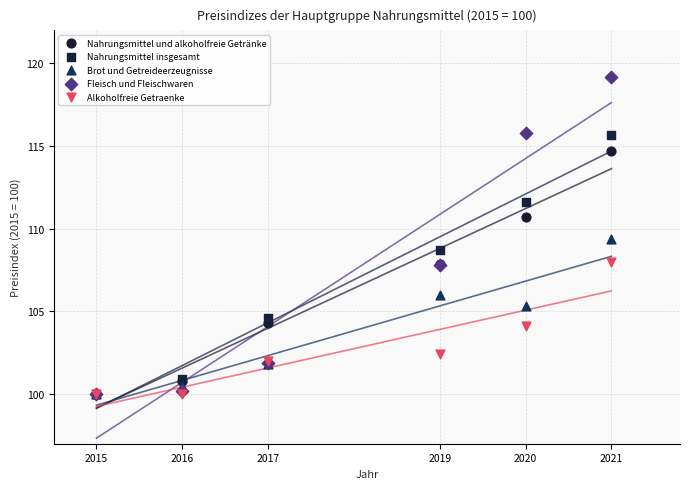

What are all the series names shown in the legend?

Nahrungsmittel und alkoholfreie Getränke, Nahrungsmittel insgesamt, Brot und Getreideerzeugnisse, Fleisch und Fleischwaren, Alkoholfreie Getraenke